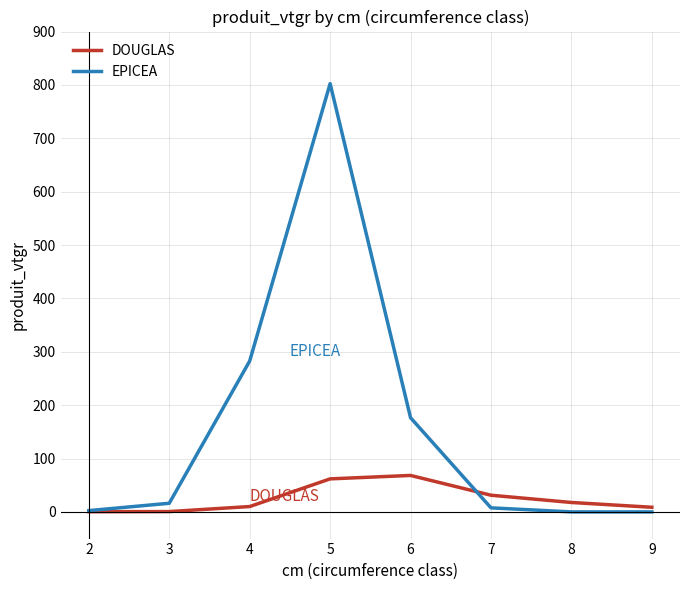

Does the chart have visible grid lines?

Yes